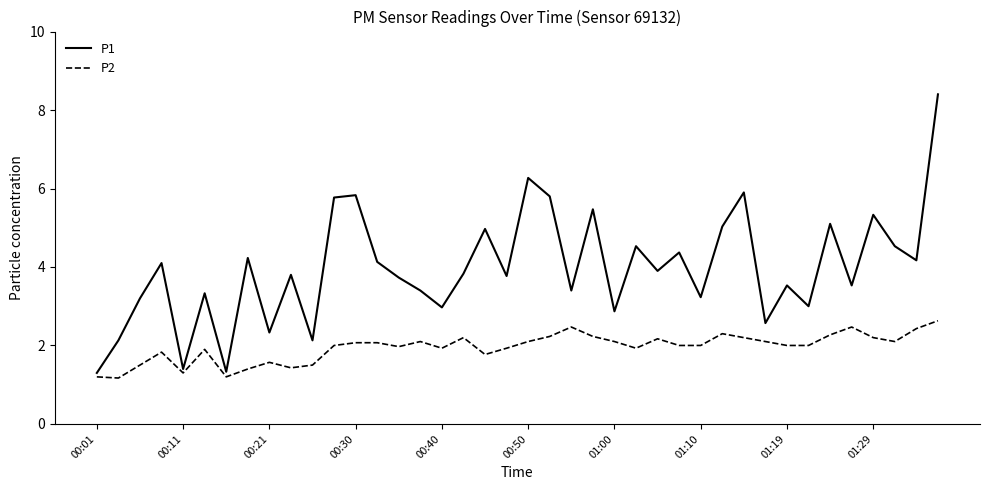

List the series in order of their peak value, lowest first.

P2, P1